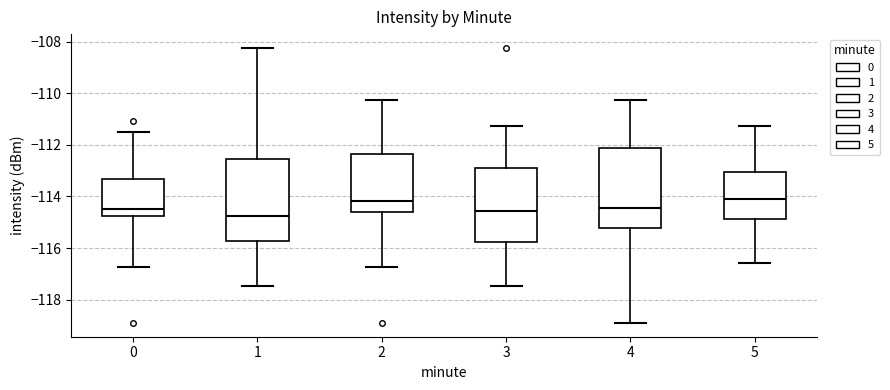

Reading left to right, transcribe this box plot: for each box, give where its median line is, the range the box spans, and where its two whiskers end, as read against the y-axis. The values are not printed on the chart, so give them approximately, as read against the axis.

0: median -114.4, box -114.8 to -113.4, whiskers -116.8 to -111.4
1: median -114.8, box -115.8 to -112.6, whiskers -117.4 to -108.2
2: median -114.2, box -114.6 to -112.4, whiskers -116.8 to -110.2
3: median -114.6, box -115.8 to -112.8, whiskers -117.4 to -111.2
4: median -114.4, box -115.2 to -112.2, whiskers -119.0 to -110.2
5: median -114.2, box -114.8 to -113.0, whiskers -116.6 to -111.2